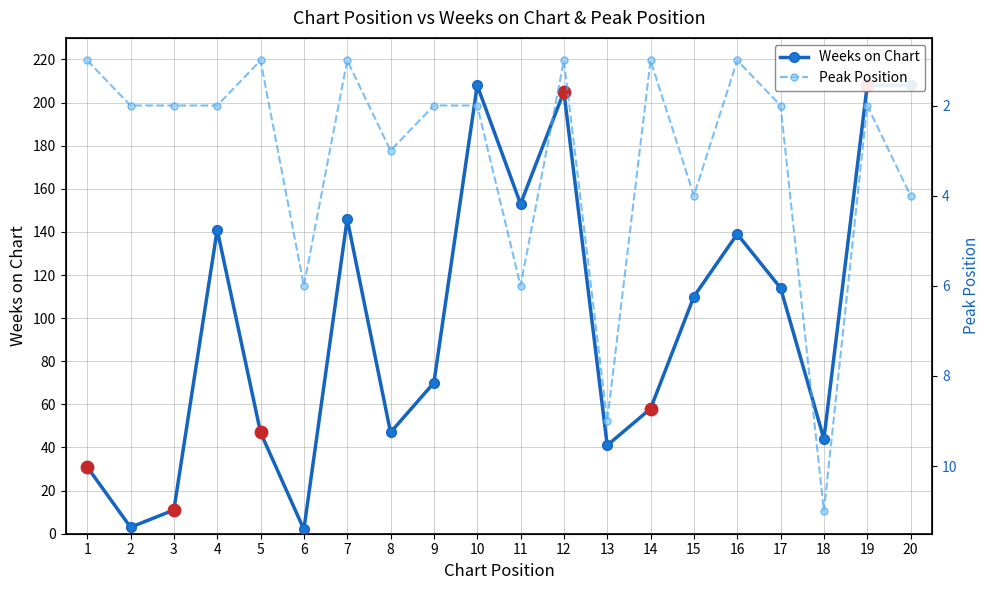

What are all the series names shown in the legend?

Weeks on Chart, Peak Position